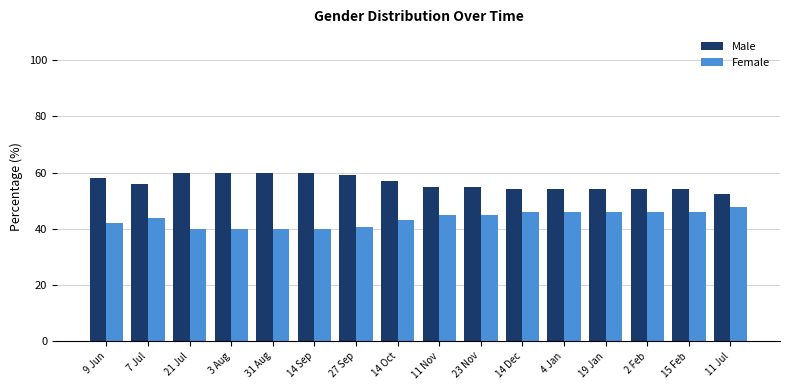

What is the difference between the highest and lowest values at 21 Jul?

20.0